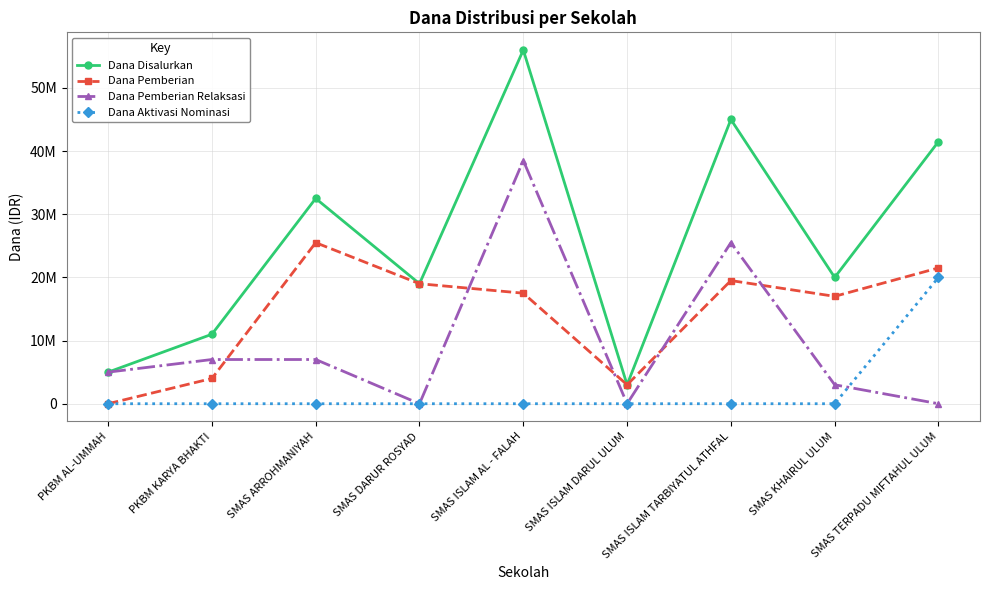

What is the label of the 4th point from the right?

SMAS ISLAM DARUL ULUM